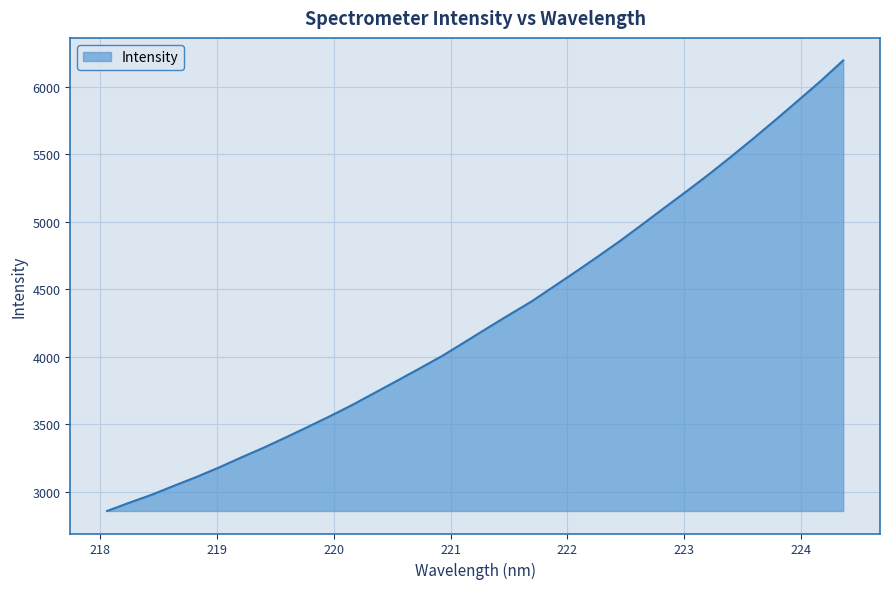

What is the maximum value shown in the chart?

6196.0